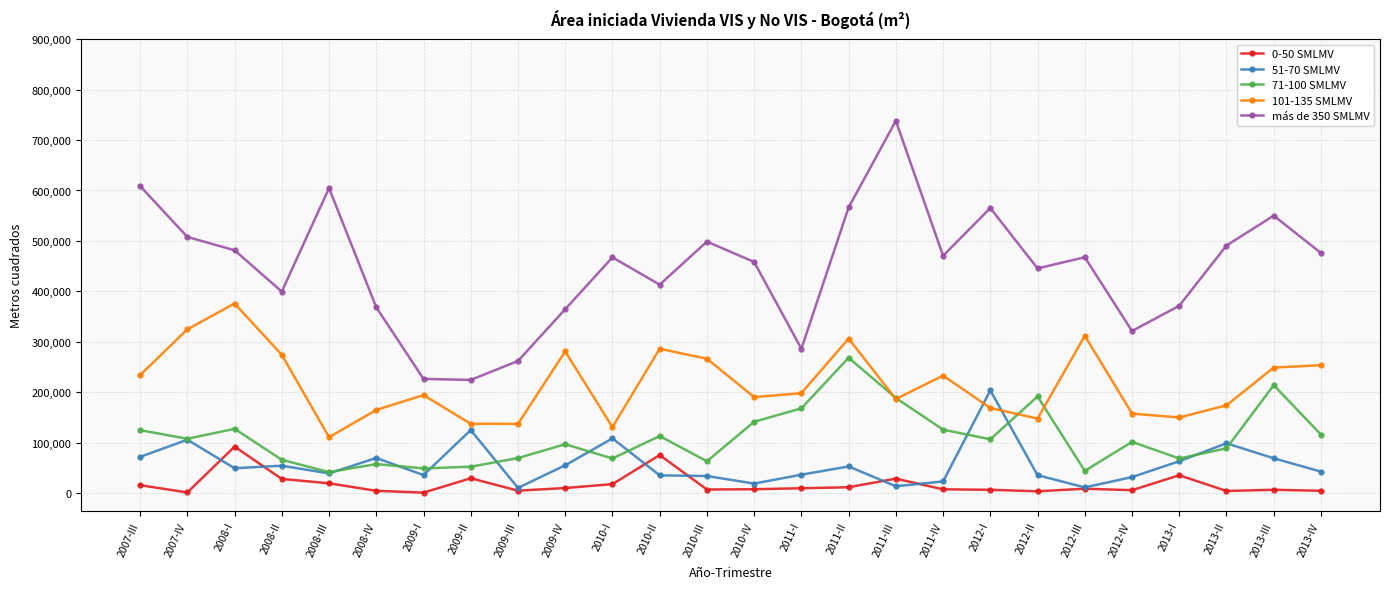

What is the total value across all series at 2013-II?

858811